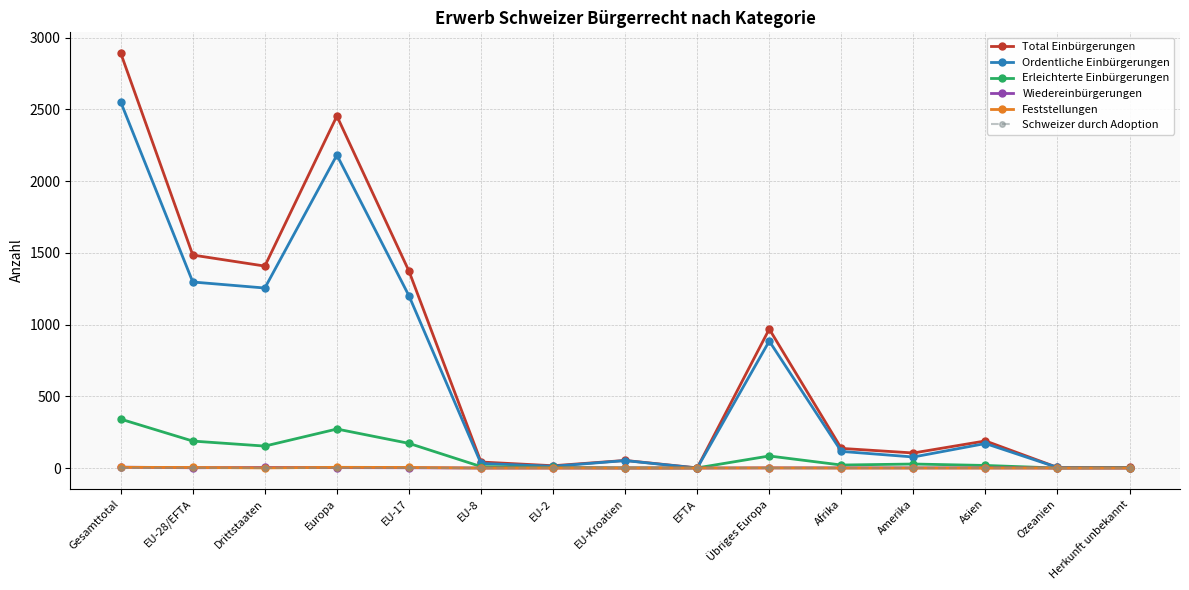

True or false: Ordentliche Einbürgerungen has a value of 116 at Afrika.

True